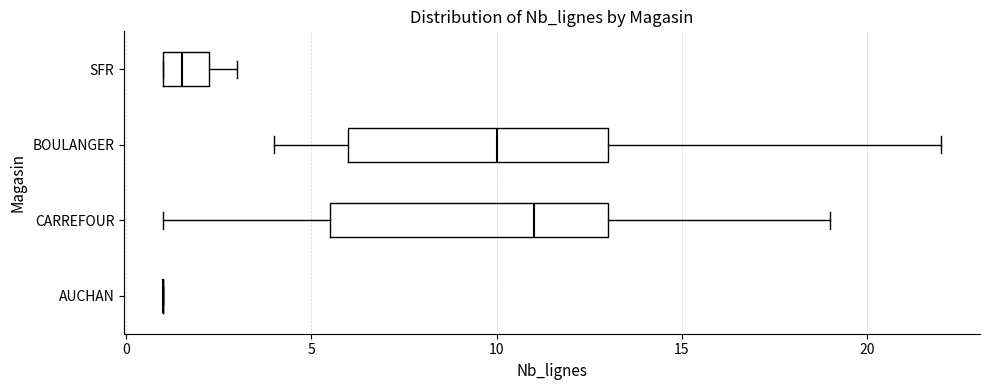

Reading bottom to top, read every box against the x-axis: the position of its median line, the range the box covers, and the ends of its whiskers. The values are not printed on the chart, so give them approximately, as read against the axis.

AUCHAN: box collapsed to a line at 1.0, whiskers 1.0 to 1.0
CARREFOUR: median 11.0, box 5.5 to 13.0, whiskers 1.0 to 19.0
BOULANGER: median 10.0, box 6.0 to 13.0, whiskers 4.0 to 22.0
SFR: median 1.5, box 1.0 to 2.5, whiskers 1.0 to 3.0